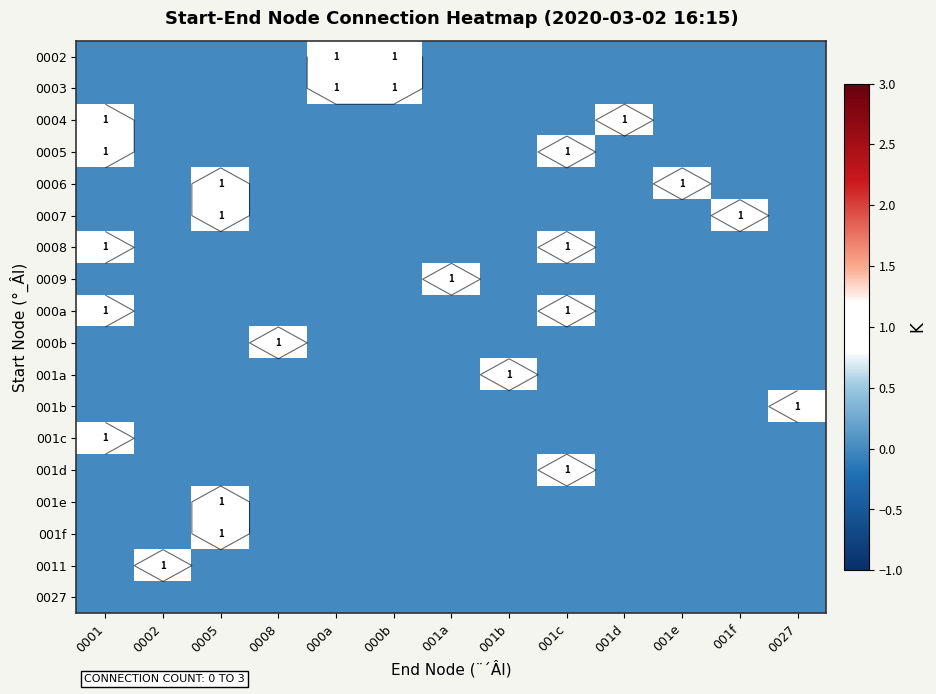

How many data points in 000b are above 0?

1